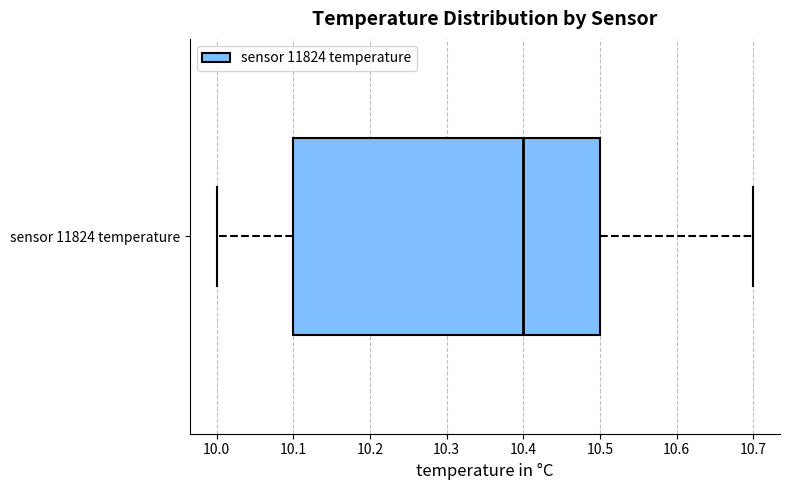

Transcribe this box plot: give where the median line is, the range the box spans, and where the two whiskers end, as read against the x-axis. The values are not printed on the chart, so give them approximately, as read against the axis.

median 10.4, box 10.1 to 10.5, whiskers 10.0 to 10.7